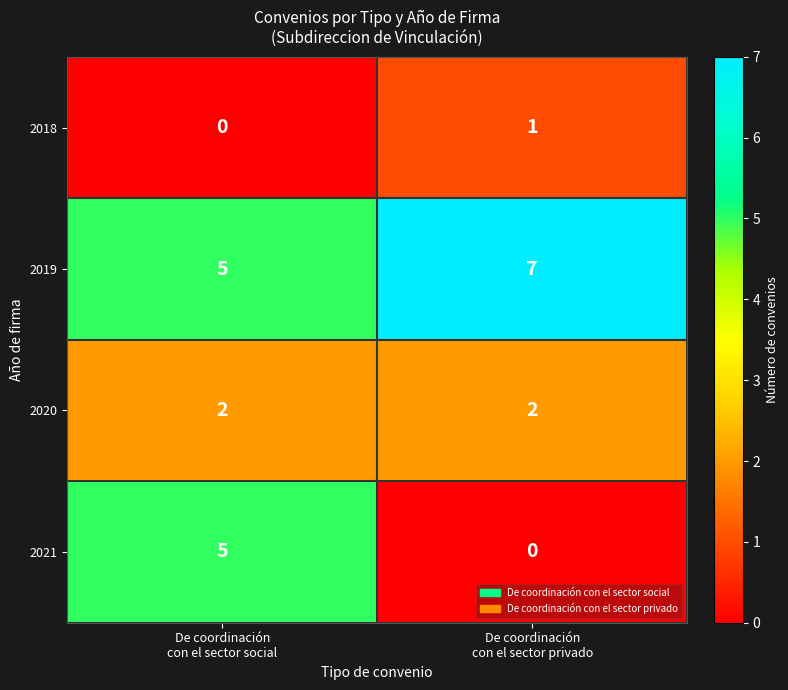

What is the sum of all 2020 values?

4